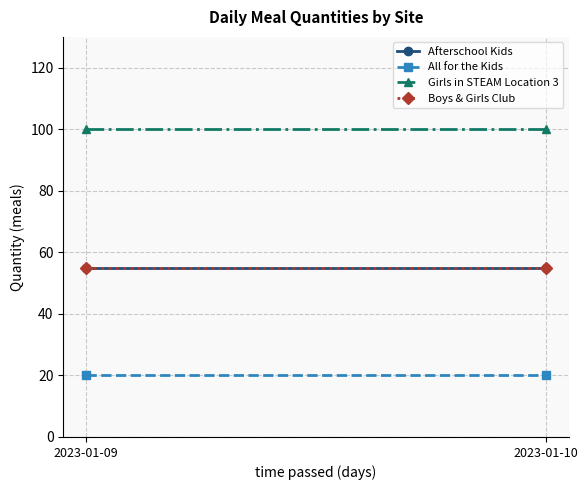

How many lines are shown in the chart?

4